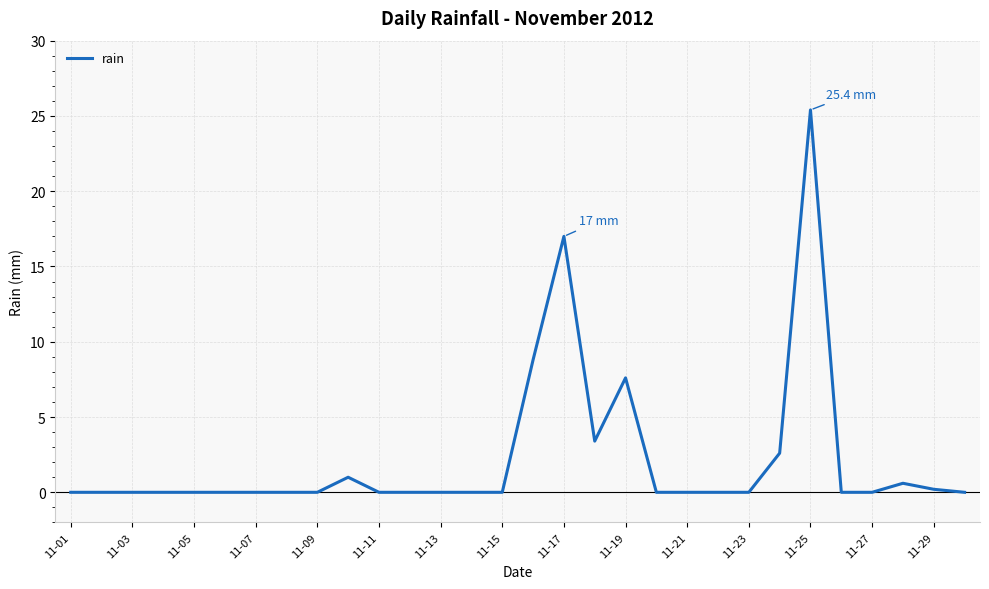

What is the difference between the maximum and minimum values?

25.4